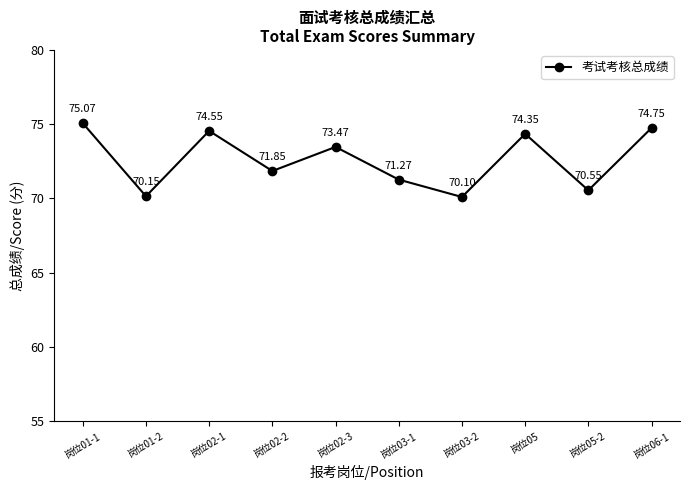

What is the difference between the values at 岗位02-2 and 岗位05?

2.5